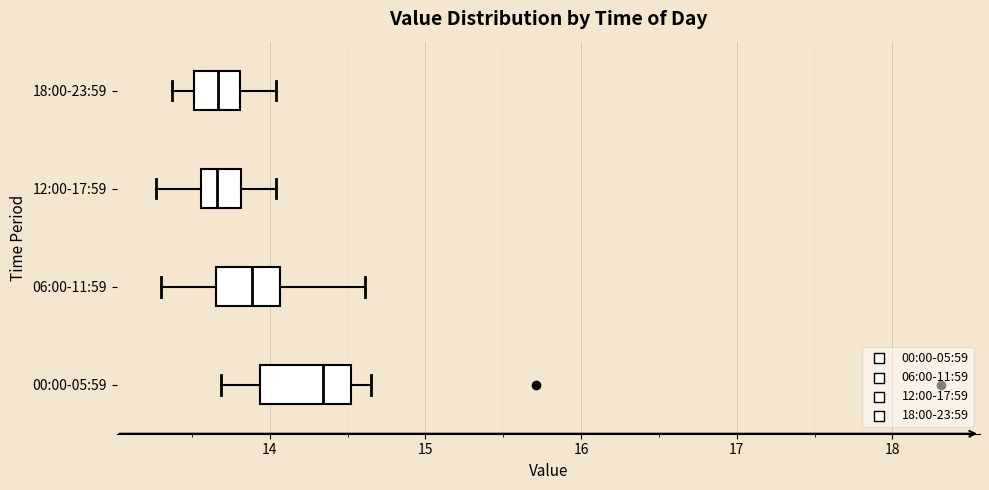

Reading bottom to top, transcribe this box plot: for each box, give where its median line is, the range the box spans, and where its two whiskers end, as read against the x-axis. The values are not printed on the chart, so give them approximately, as read against the axis.

00:00-05:59: median 14.3, box 13.9 to 14.5, whiskers 13.7 to 14.7
06:00-11:59: median 13.9, box 13.7 to 14.1, whiskers 13.3 to 14.6
12:00-17:59: median 13.7, box 13.6 to 13.8, whiskers 13.3 to 14.0
18:00-23:59: median 13.7, box 13.5 to 13.8, whiskers 13.4 to 14.0